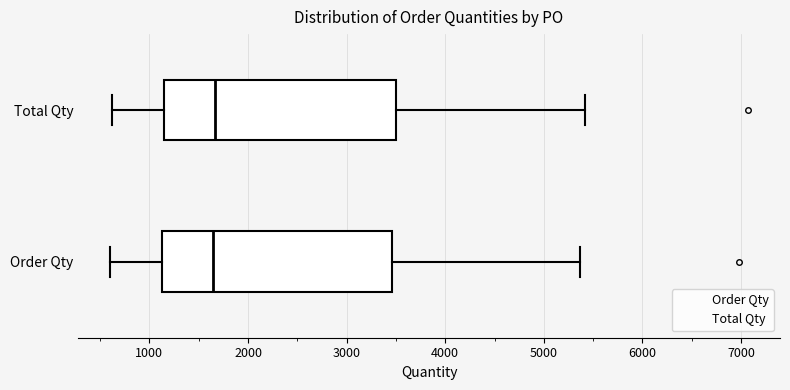

Reading bottom to top, read every box against the x-axis: the position of its median line, the range the box covers, and the ends of its whiskers. The values are not printed on the chart, so give them approximately, as read against the axis.

Order Qty: median 1600, box 1100 to 3500, whiskers 600 to 5400
Total Qty: median 1700, box 1100 to 3500, whiskers 600 to 5400